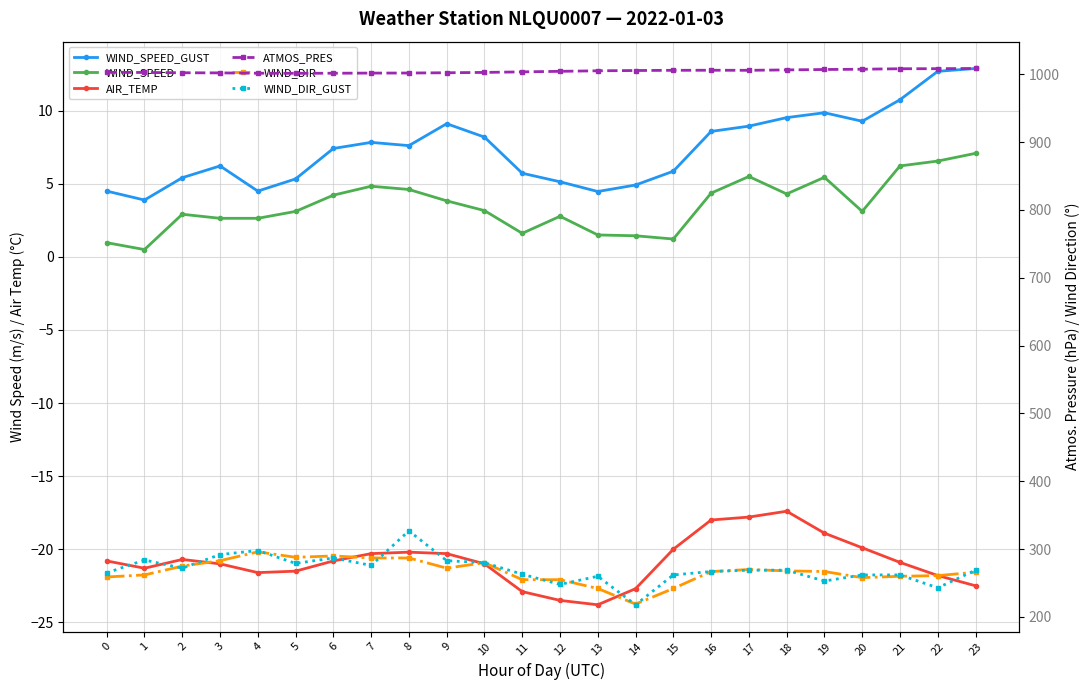

How many interior local valleys does the WIND_DIR_GUST series have?

7